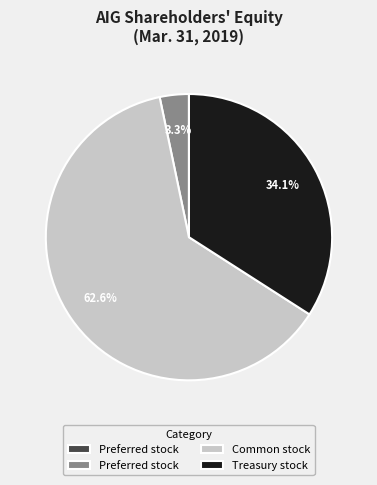

Is there any slice that represents more than half of the pie?

Yes